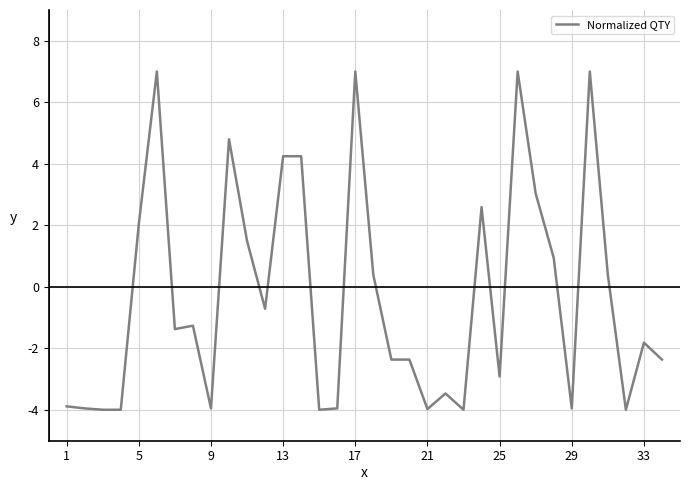

What is the difference between the maximum and minimum values?

11.0